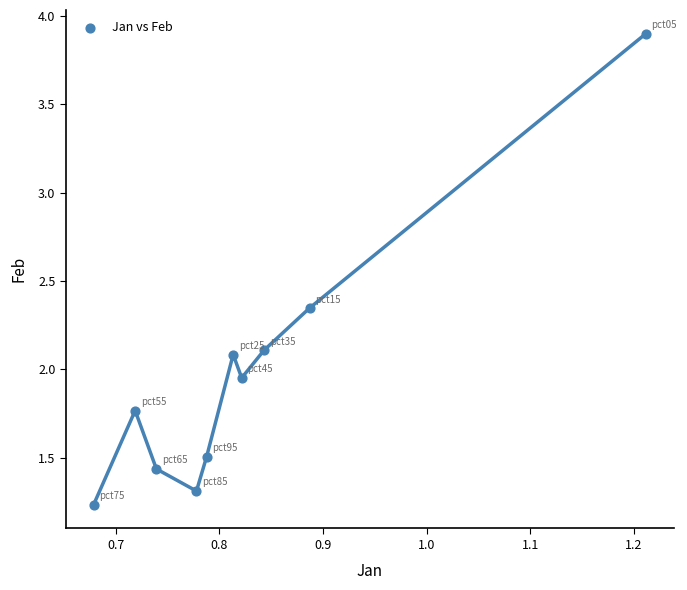

What is the range of X values (max minus min)?

0.5